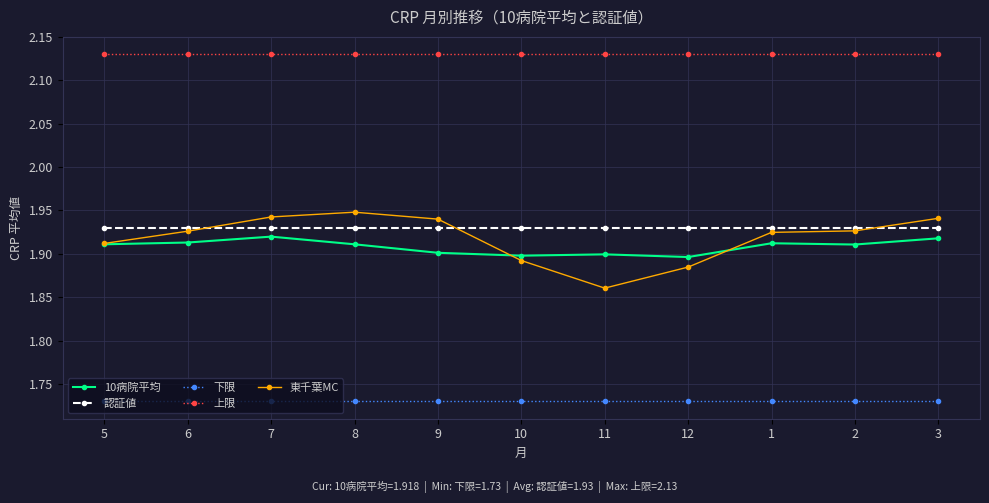

What is the label of the 7th point from the left?

11